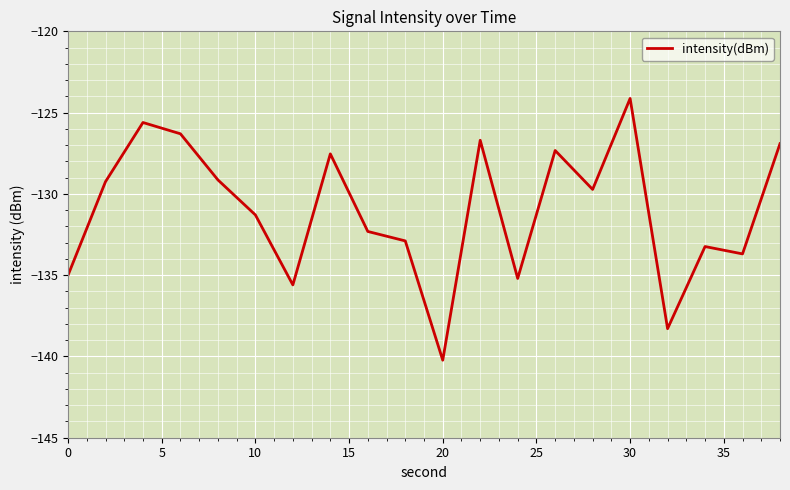

What is the minimum value shown in the chart?

-140.2